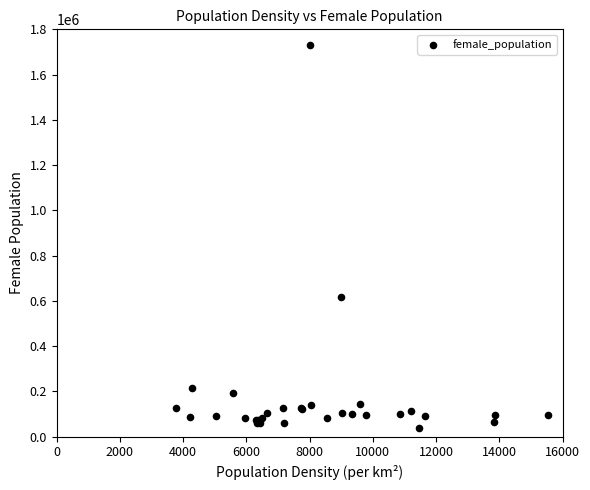

What Y value in the scatter plot is closest to 884622?

616913